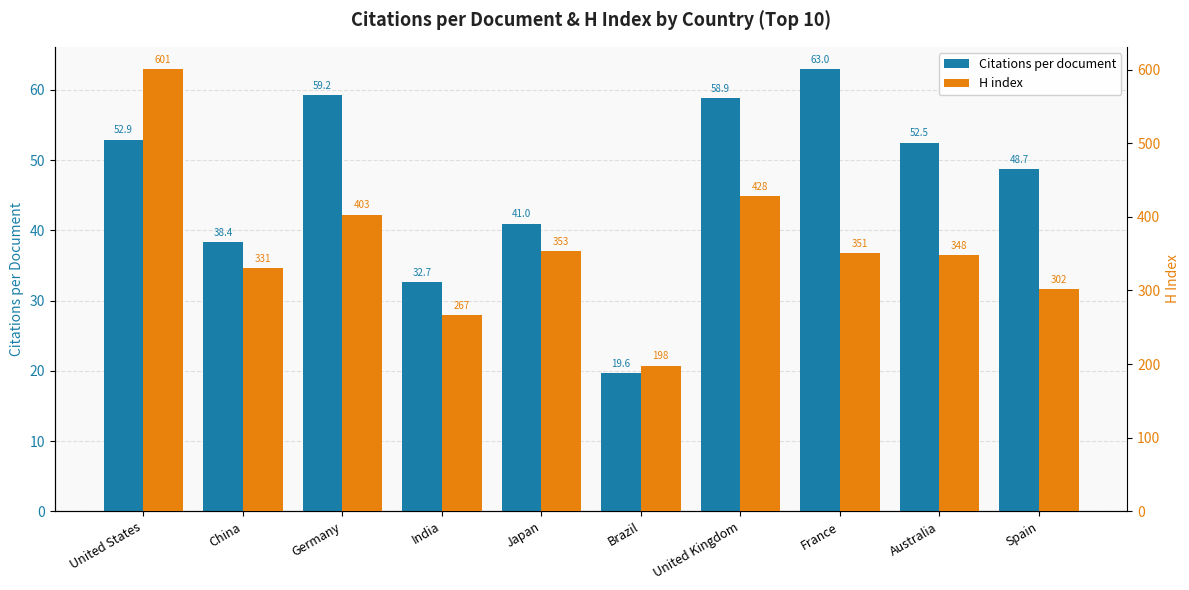

Which category has the highest value in the Citations per document series?

France